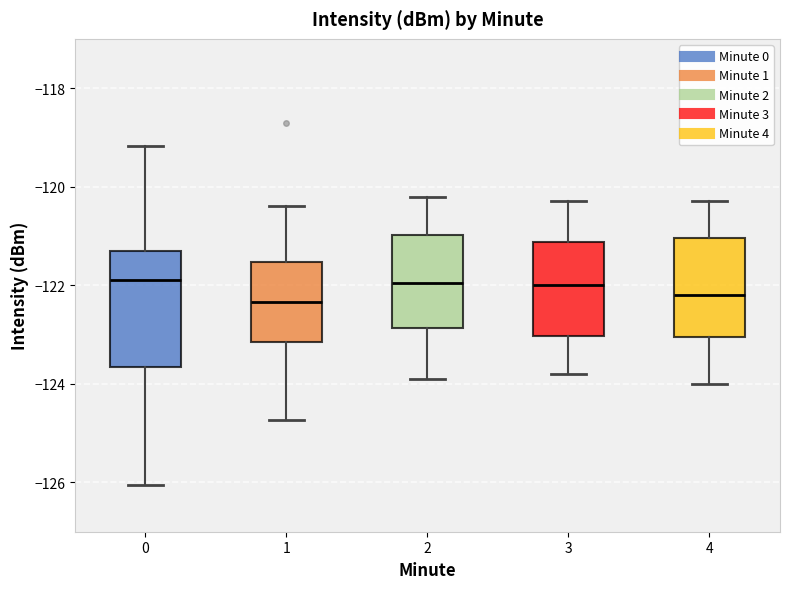

Which box is the tallest, from its lower edge to its upper edge?

0